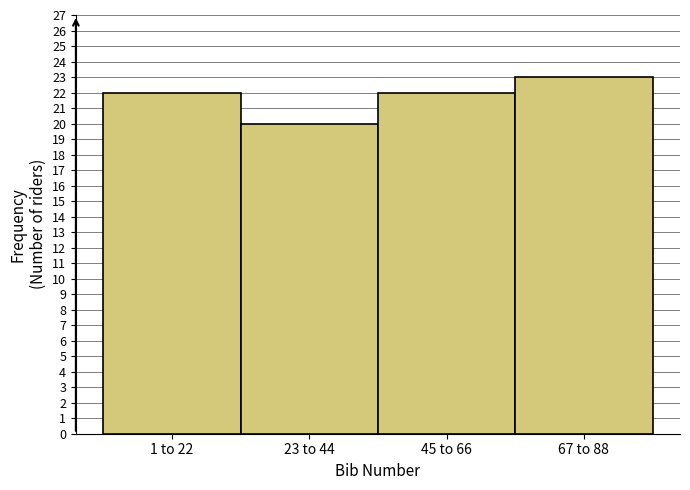

Reading left to right, extract all data points from this chart.

22	20	22	23